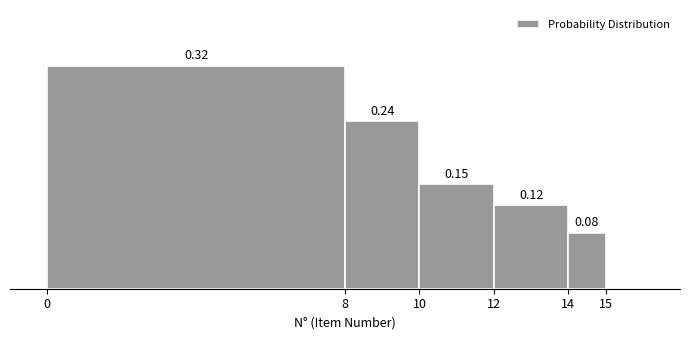

Reading left to right, list every bar in this chart as the range it spans on the x-axis followed by its height.

0 to 8: 0.32
8 to 10: 0.24
10 to 12: 0.15
12 to 14: 0.12
14 to 15: 0.08